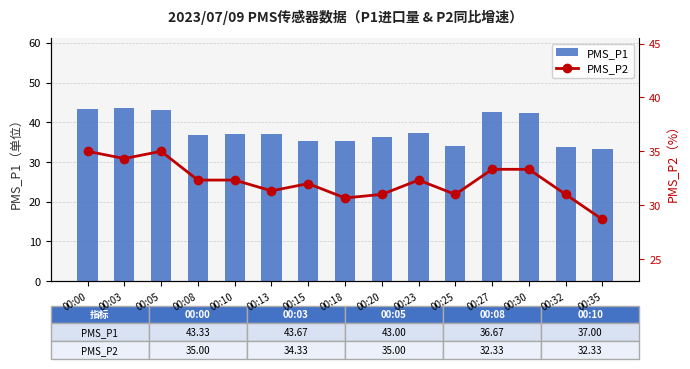

At which label is PMS_P1 closest to 38?

00:23